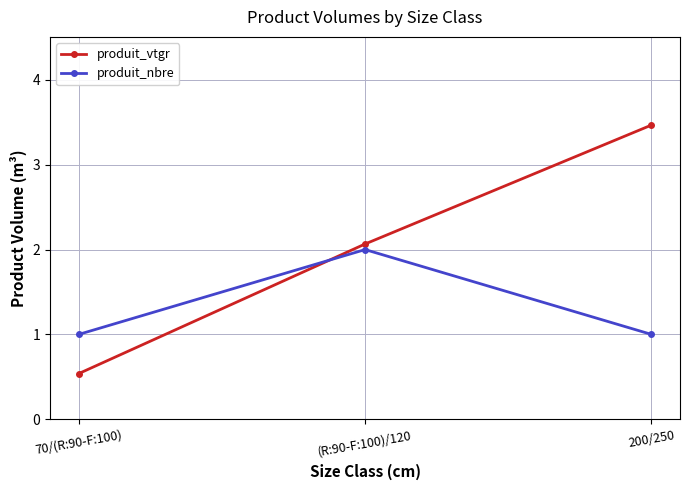

Count the number of categories in the chart.

3